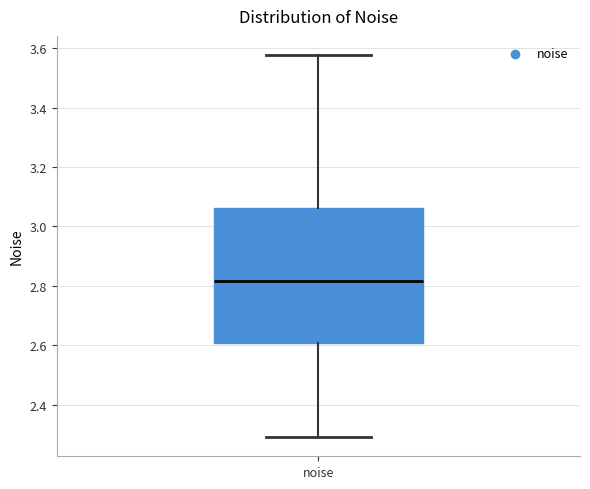

Transcribe this box plot: give where the median line is, the range the box spans, and where the two whiskers end, as read against the y-axis. The values are not printed on the chart, so give them approximately, as read against the axis.

median 2.82, box 2.60 to 3.06, whiskers 2.30 to 3.58